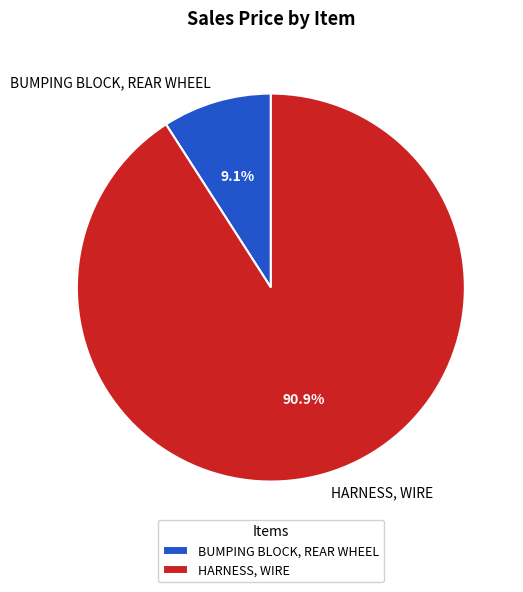

True or false: BUMPING BLOCK, REAR WHEEL accounts for 9% of the total.

True